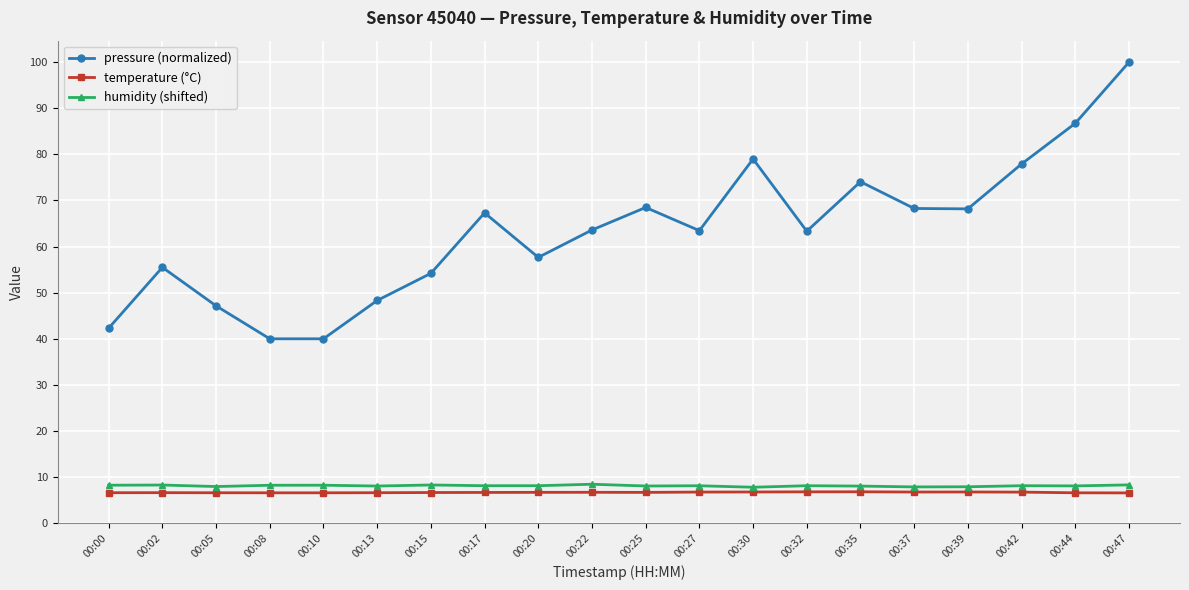

Which series has the widest spread of values?

pressure (normalized)